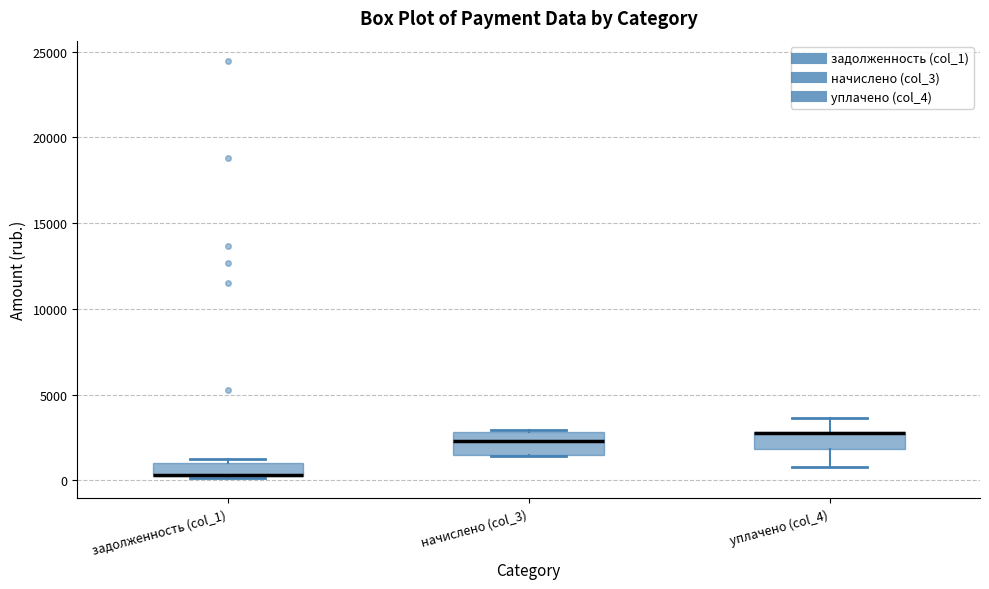

Reading left to right, read every box against the y-axis: the position of its median line, the range the box covers, and the ends of its whiskers. The values are not printed on the chart, so give them approximately, as read against the axis.

задолженность (col_1): median 500 (drawn on the box's lower edge), box 0 to 1000, whiskers 0 to 1500
начислено (col_3): median 2500, box 1500 to 3000, whiskers 1500 to 3000
уплачено (col_4): median 3000 (drawn on the box's upper edge), box 2000 to 3000, whiskers 1000 to 3500